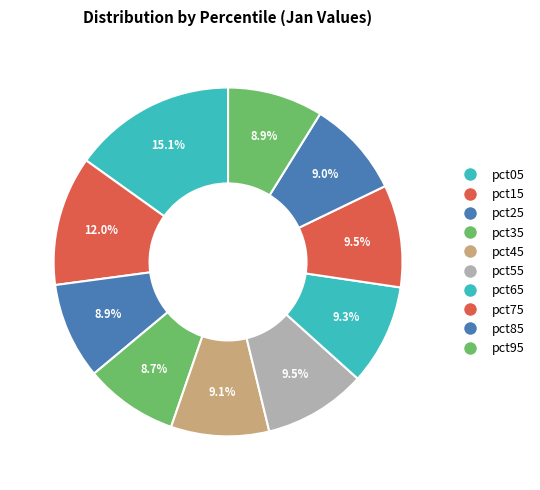

Is there any slice that represents more than half of the pie?

No